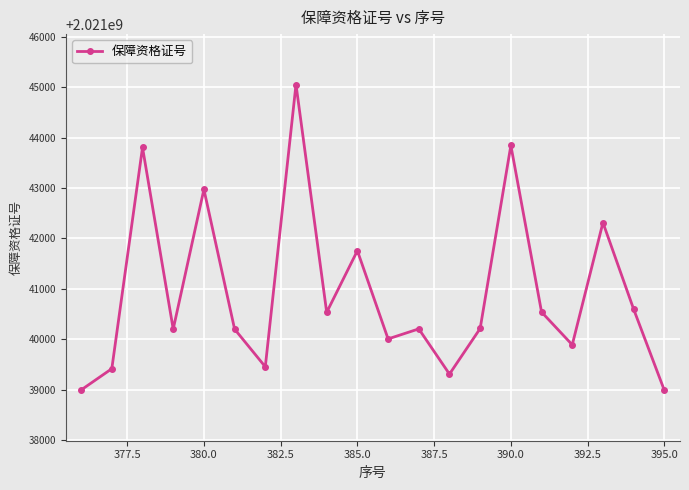

True or false: the data has more than 2 interior local peaks.

True